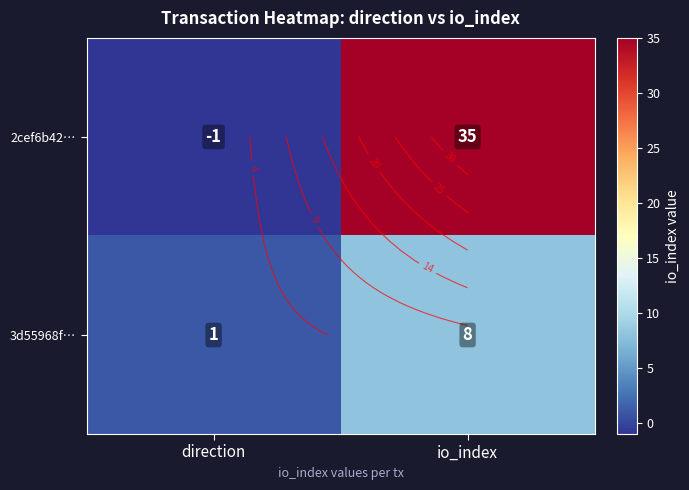

How many 3d55968f… values are between 1 and 8?

2